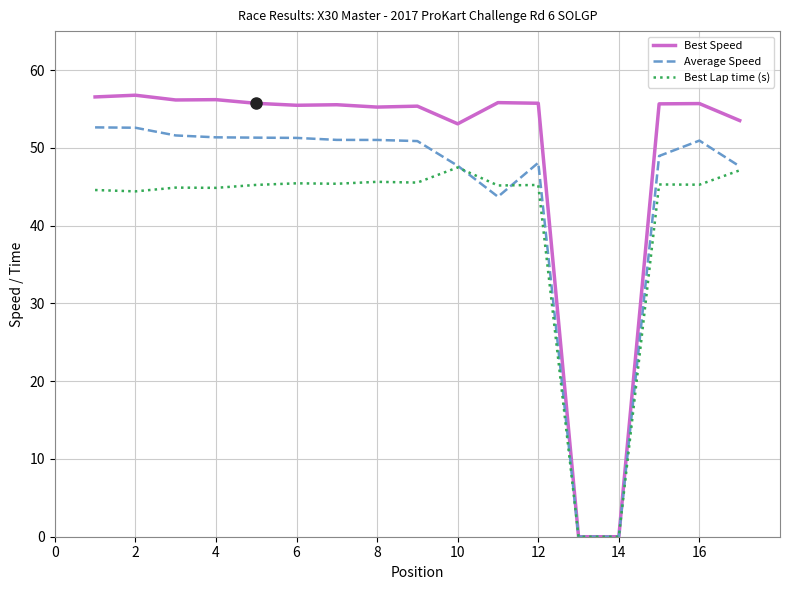

Which series has the largest total across all categories?

Best Speed